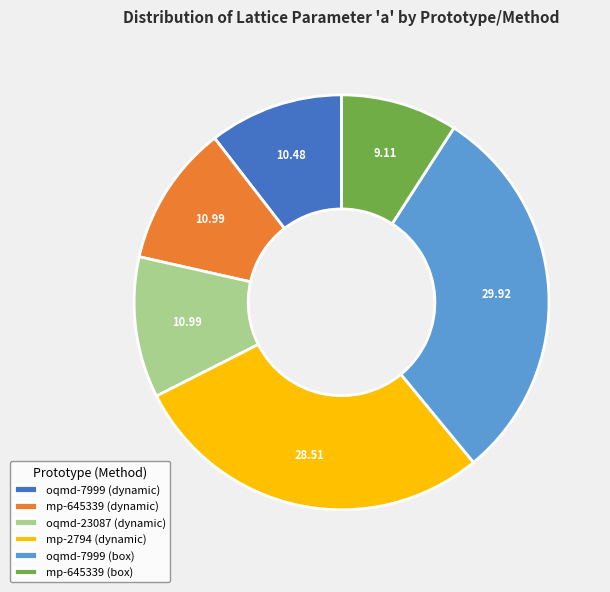

Is the sum of oqmd-23087 (dynamic) and oqmd-7999 (box) greater than half?

No